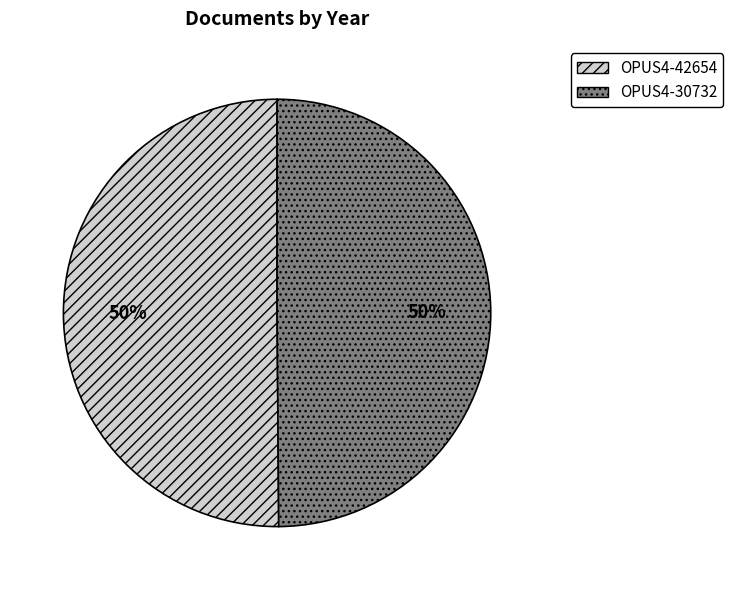

True or false: OPUS4-42654 accounts for 50% of the total.

True